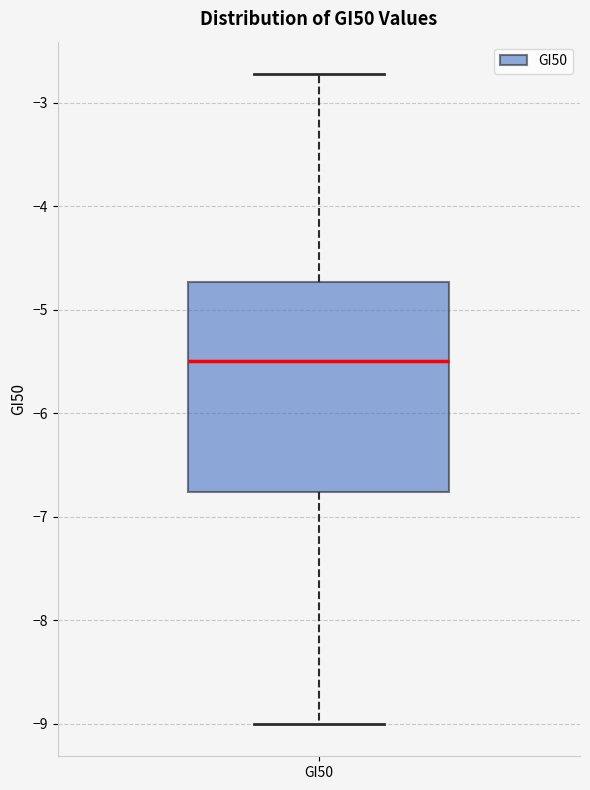

Transcribe this box plot: give where the median line is, the range the box spans, and where the two whiskers end, as read against the y-axis. The values are not printed on the chart, so give them approximately, as read against the axis.

median -5.5, box -6.8 to -4.7, whiskers -9.0 to -2.7